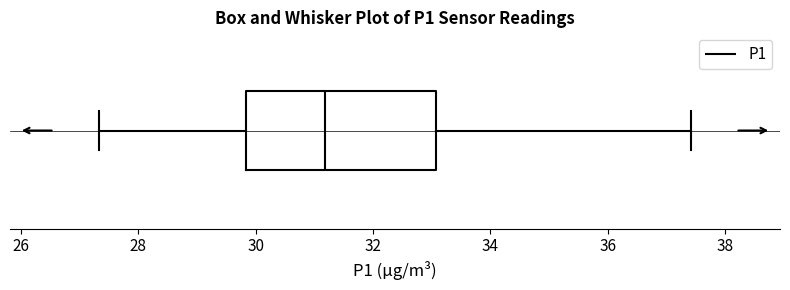

Where is the left edge of the box on the x-axis? The values are not printed on the chart, so give them approximately, as read against the axis.

29.8